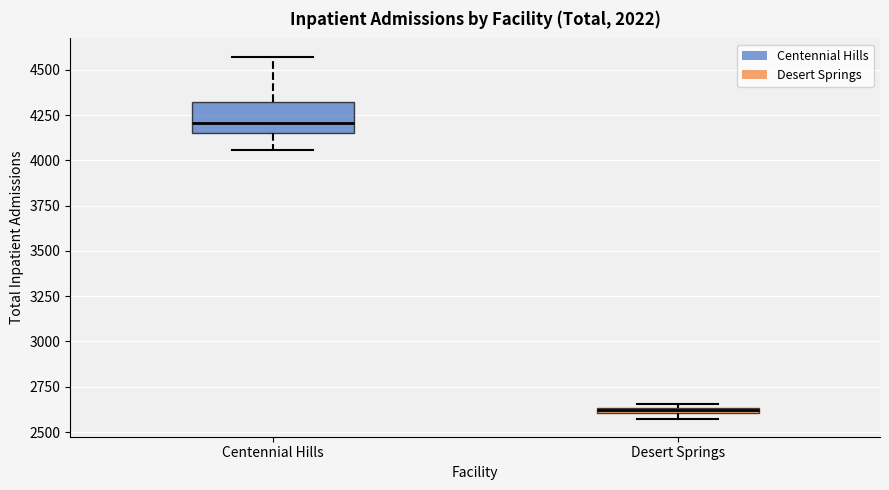

Comparing the boxes themselves (not the whiskers), which one is the tallest?

Centennial Hills